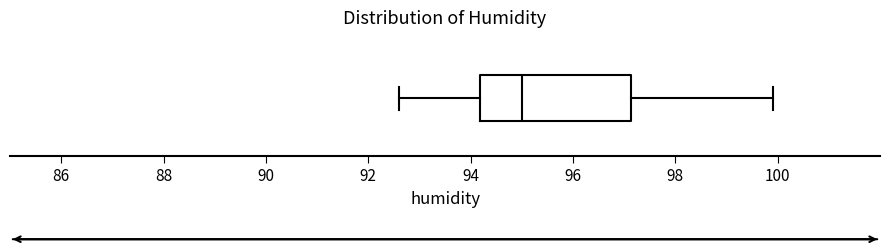

Read this box plot against the x-axis: the position of the median line, the range covered by the box, and the ends of both whiskers. The values are not printed on the chart, so give them approximately, as read against the axis.

median 95.0, box 94.2 to 97.2, whiskers 92.6 to 100.0